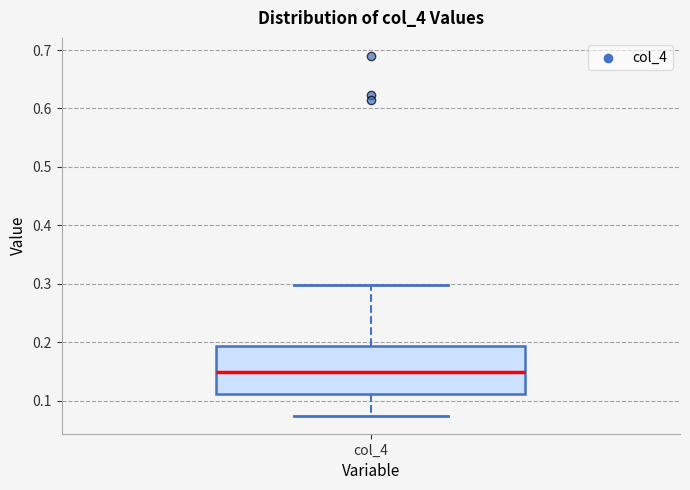

Where is the upper edge of the box for col_4 on the y-axis? The values are not printed on the chart, so give them approximately, as read against the axis.

0.19